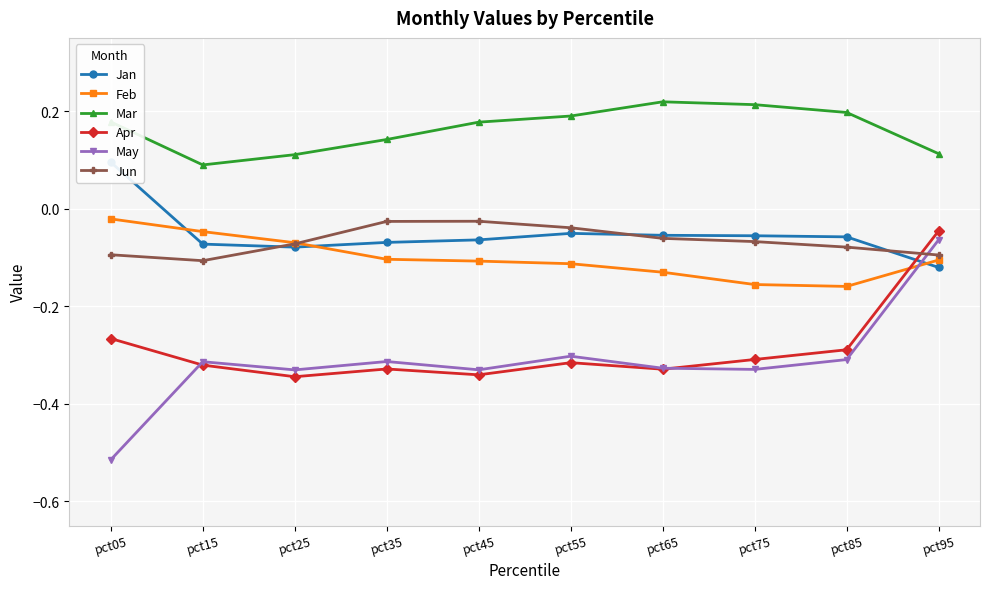

Which series has the largest range (max minus min)?

May